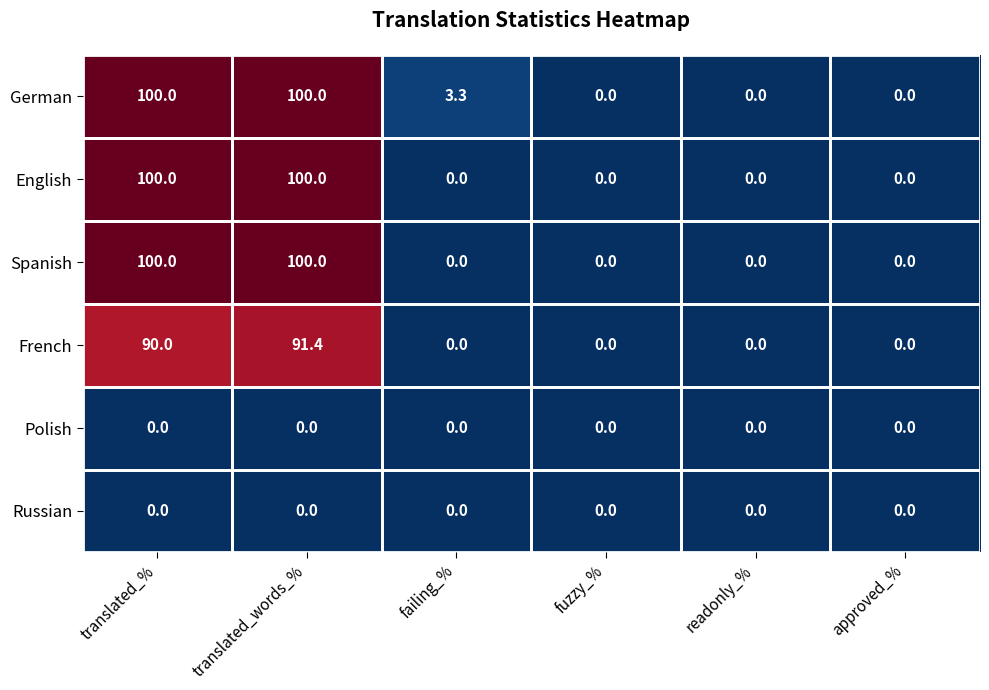

What is the greatest value displayed?

100.0